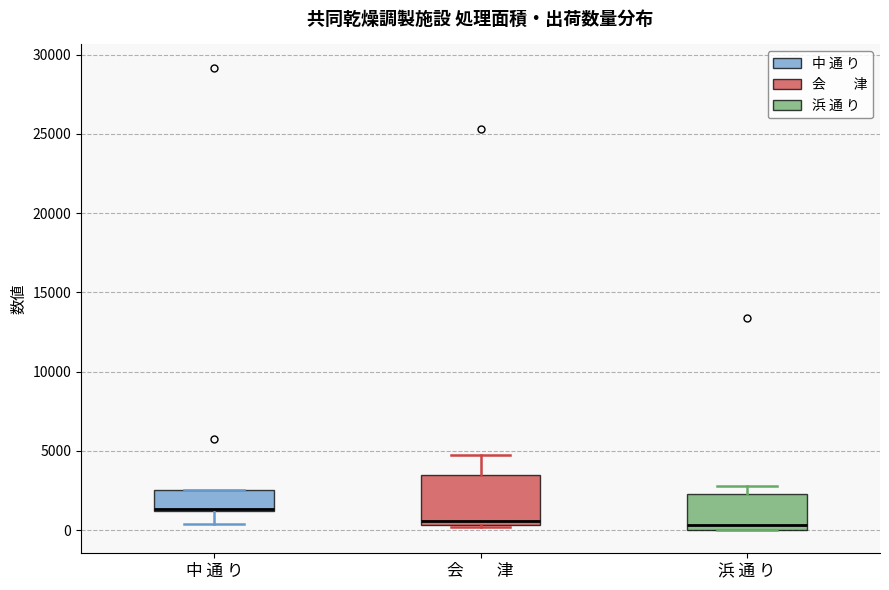

Comparing the boxes themselves (not the whiskers), which one is the tallest?

会 津